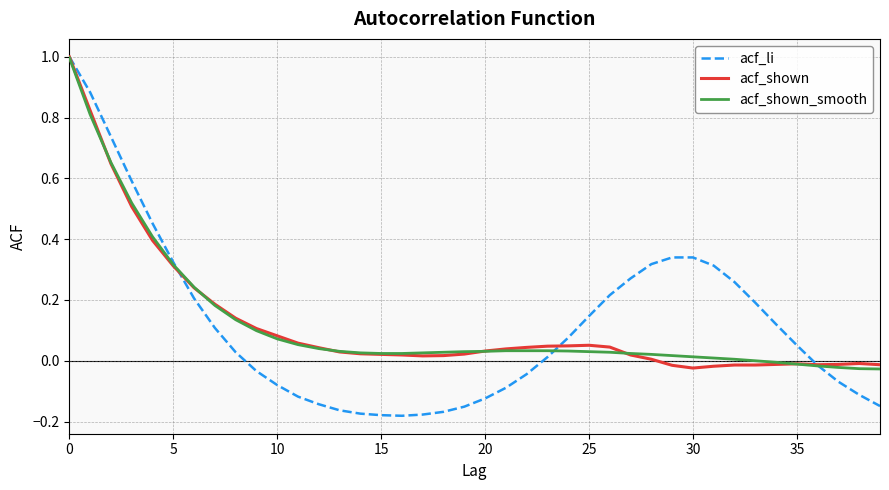

What is the greatest value displayed?

1.0